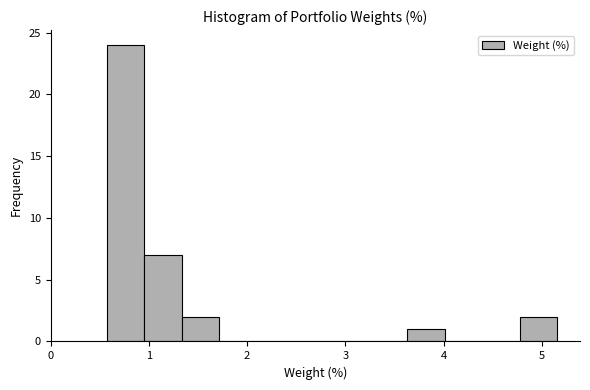

Read against the x-axis, roughly where is the centre of the tallest bar?

0.8